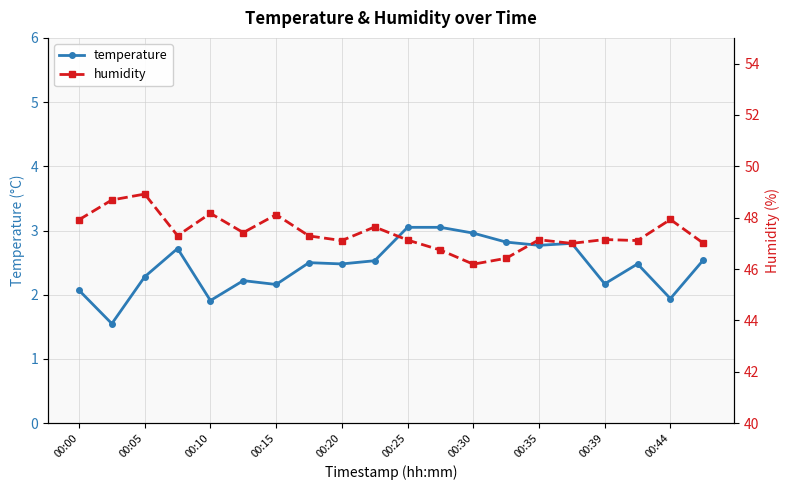

The temperature series shows 2.3 at 00:05. True or false?

True